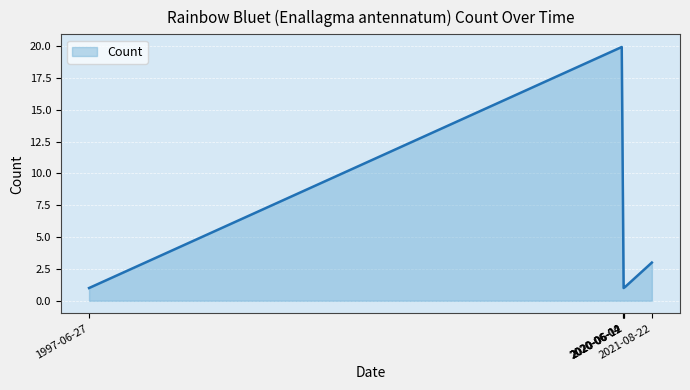

What is the smallest value displayed?

1.0